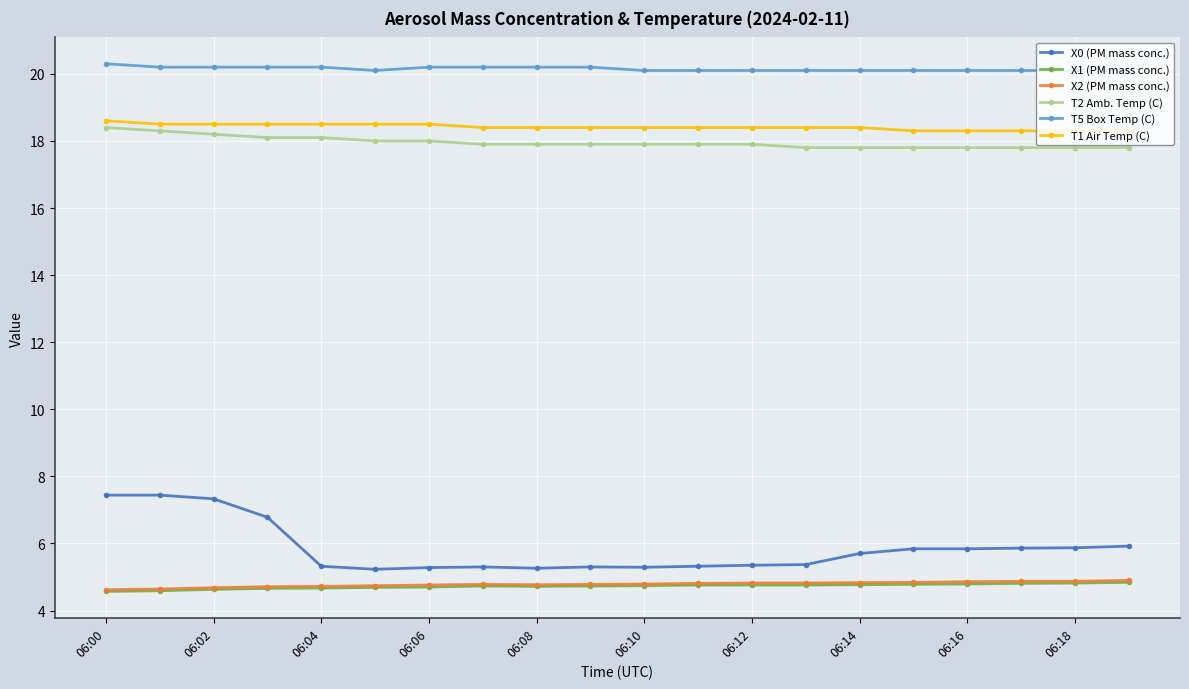

Does the chart display data point markers on the line(s)?

Yes